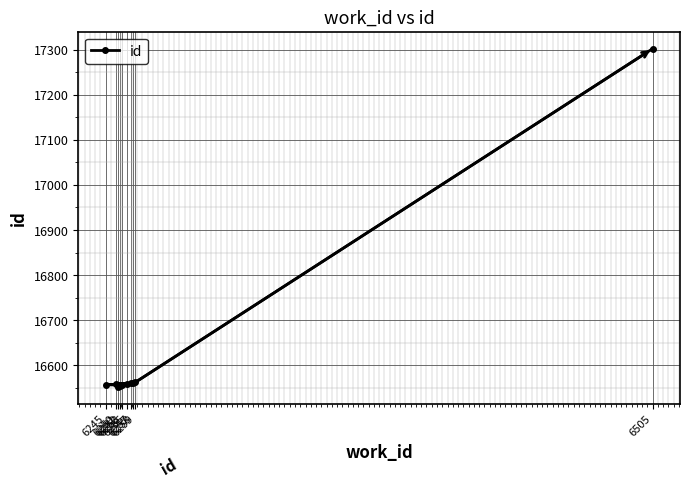

How many lines are shown in the chart?

1